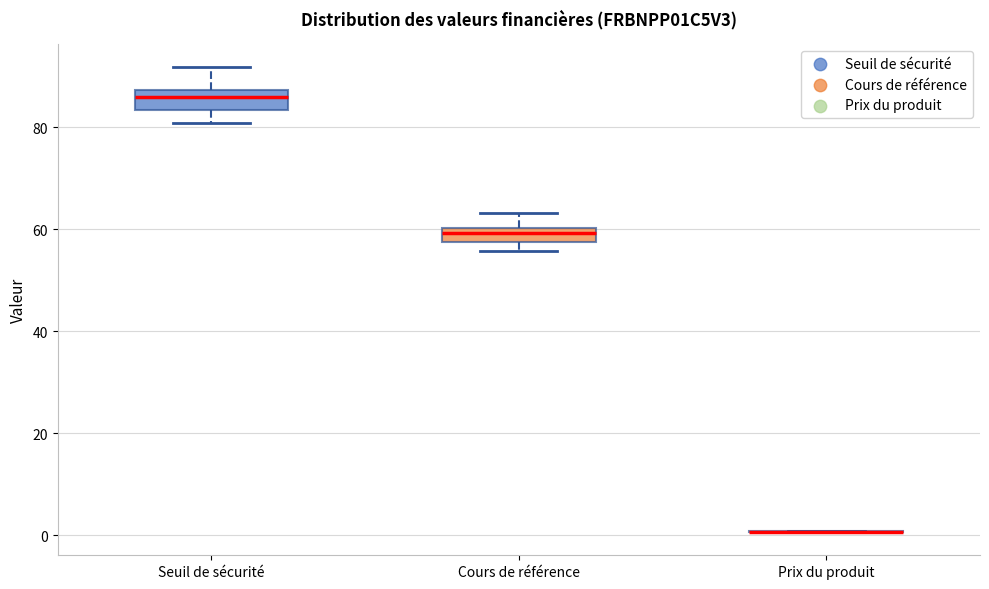

Where is the lower edge of the box for Seuil de sécurité on the y-axis? The values are not printed on the chart, so give them approximately, as read against the axis.

84